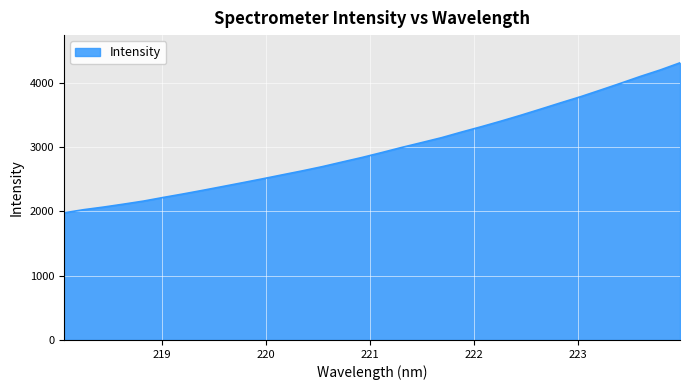

What is the average value?

2975.5